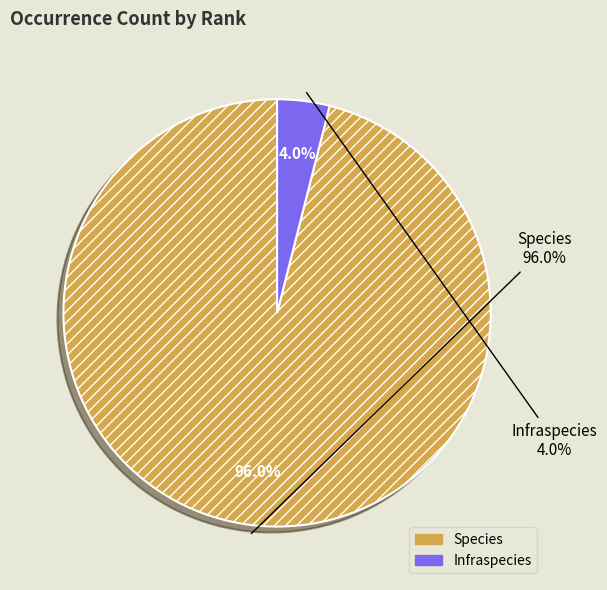

The Infraspecies slice represents 4% of the pie. True or false?

True